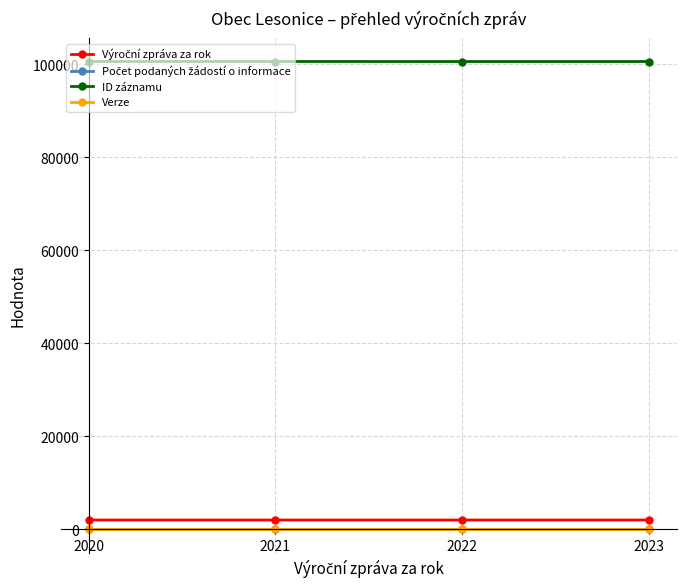

The value of ID záznamu at 2023 is 100635. True or false?

True